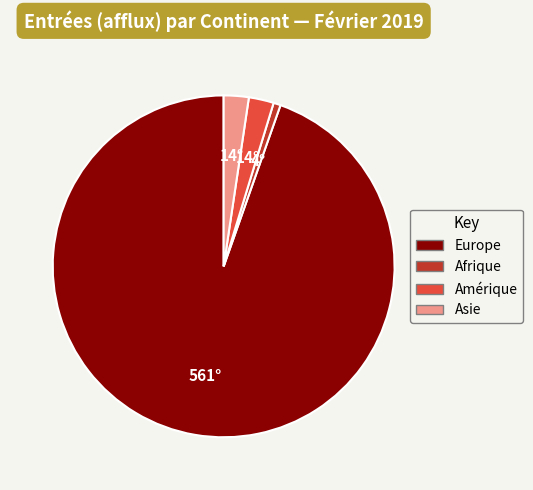

Is there any slice that represents more than half of the pie?

Yes